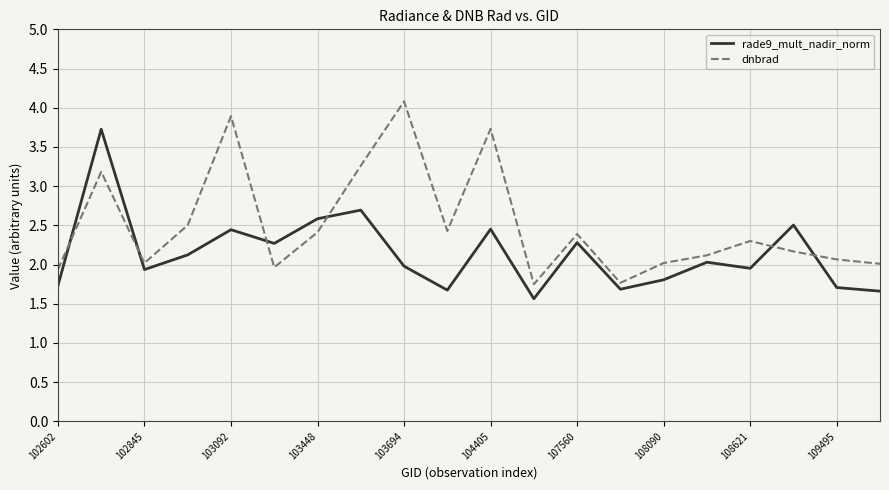

After their last crossing, which series has the higher values: dnbrad or rade9_mult_nadir_norm?

dnbrad